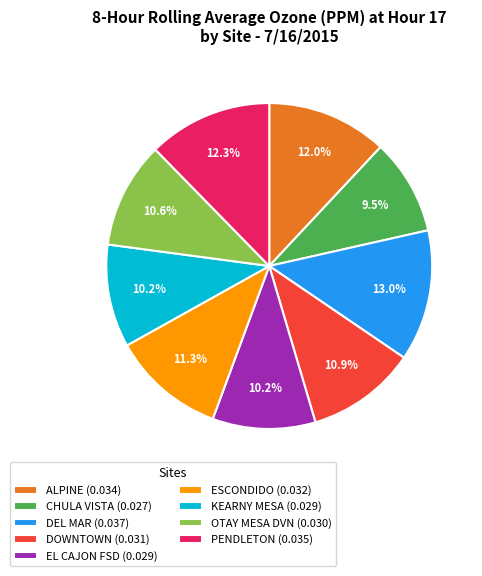

Which category has the smallest portion of the pie?

CHULA VISTA